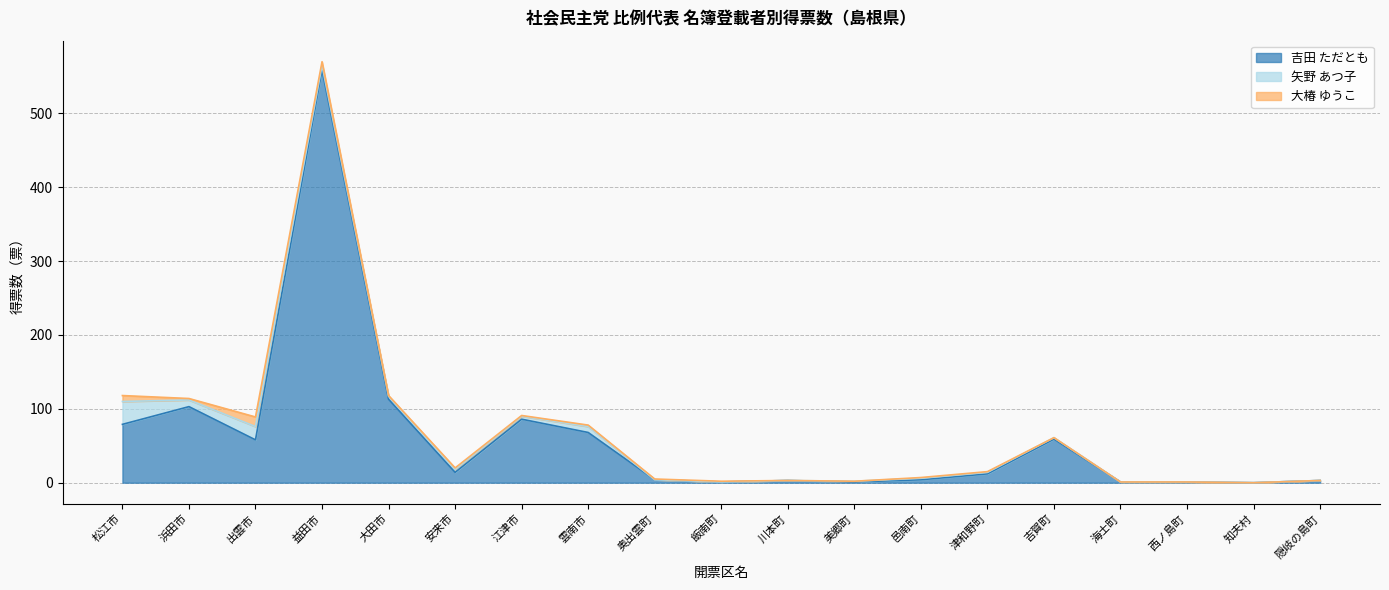

What is the value of the 矢野 あつ子 point at the 7th from the left?

4